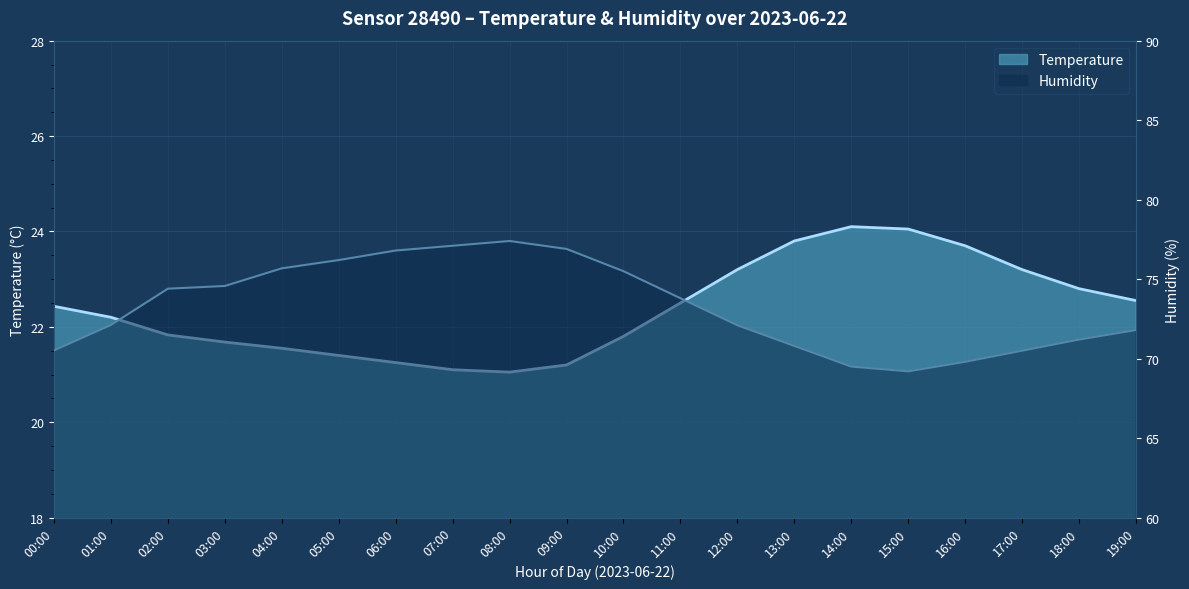

True or false: Temperature and Humidity cross at least once.

False